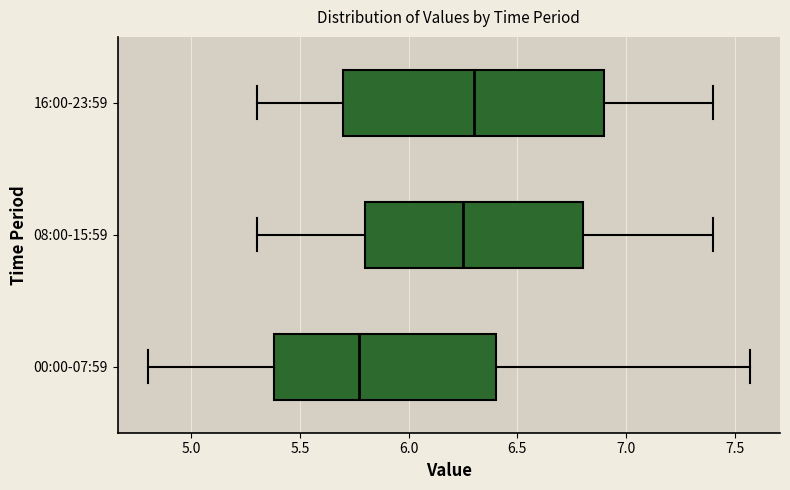

Which box is the widest, from its left edge to its right edge?

16:00-23:59